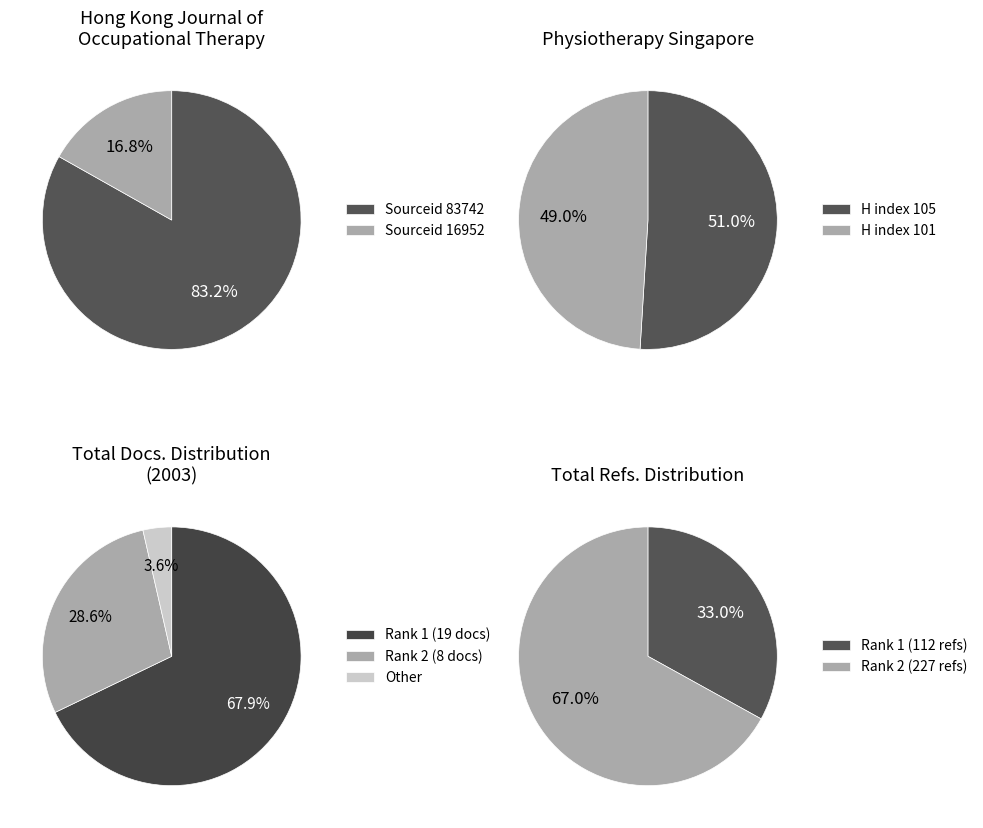

Does any single category account for the majority?

Yes